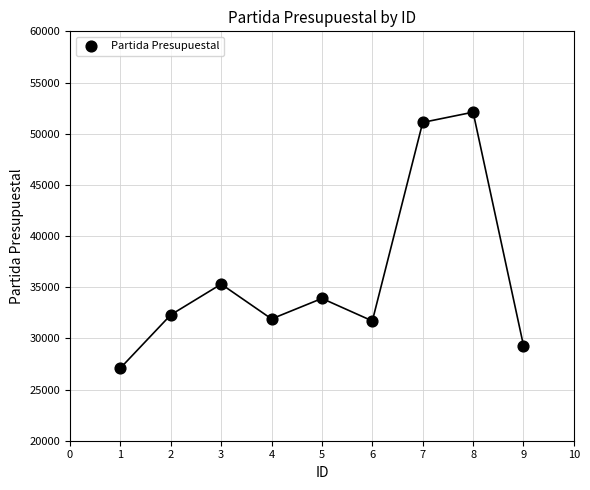

What is the average Y value?

36079